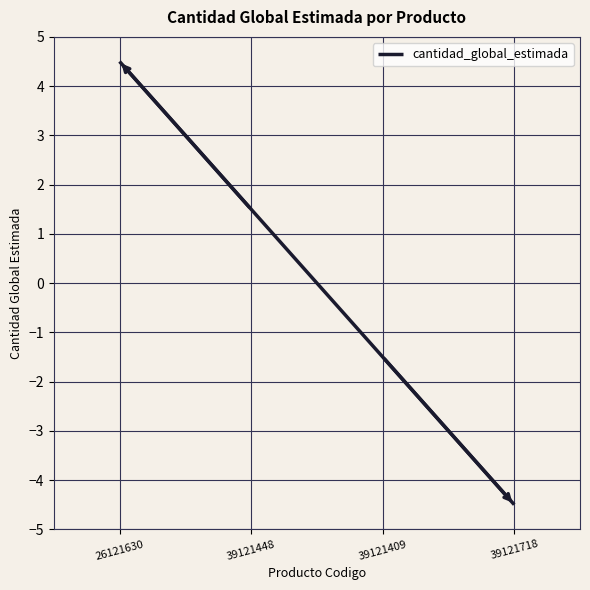

Does the chart display data point markers on the line(s)?

No